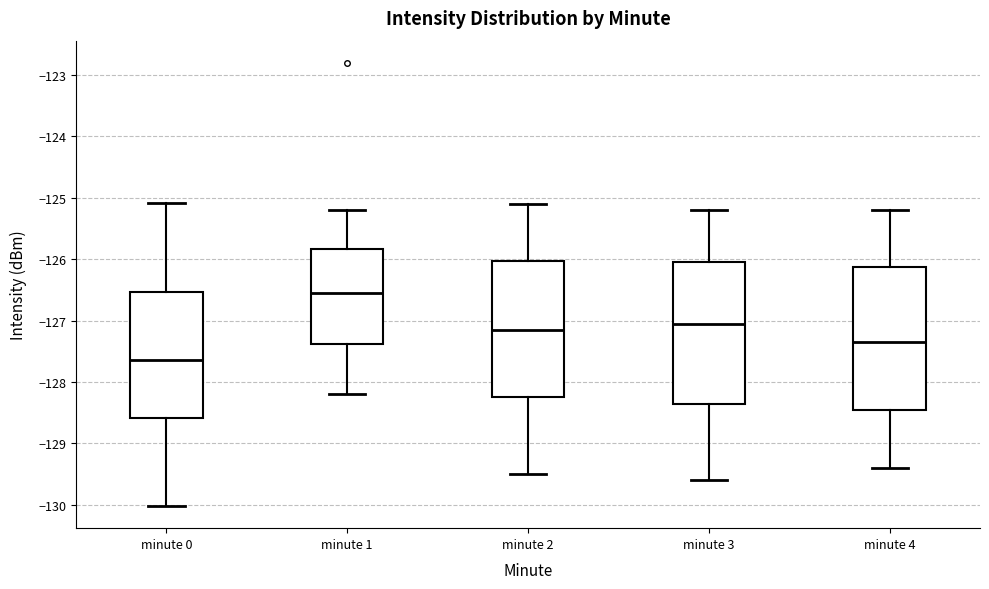

Which box has the highest median line?

minute 1